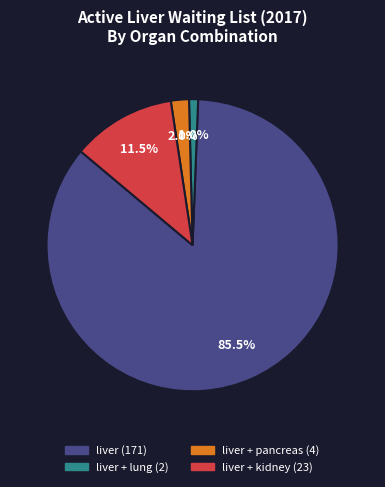

Does any single category account for the majority?

Yes